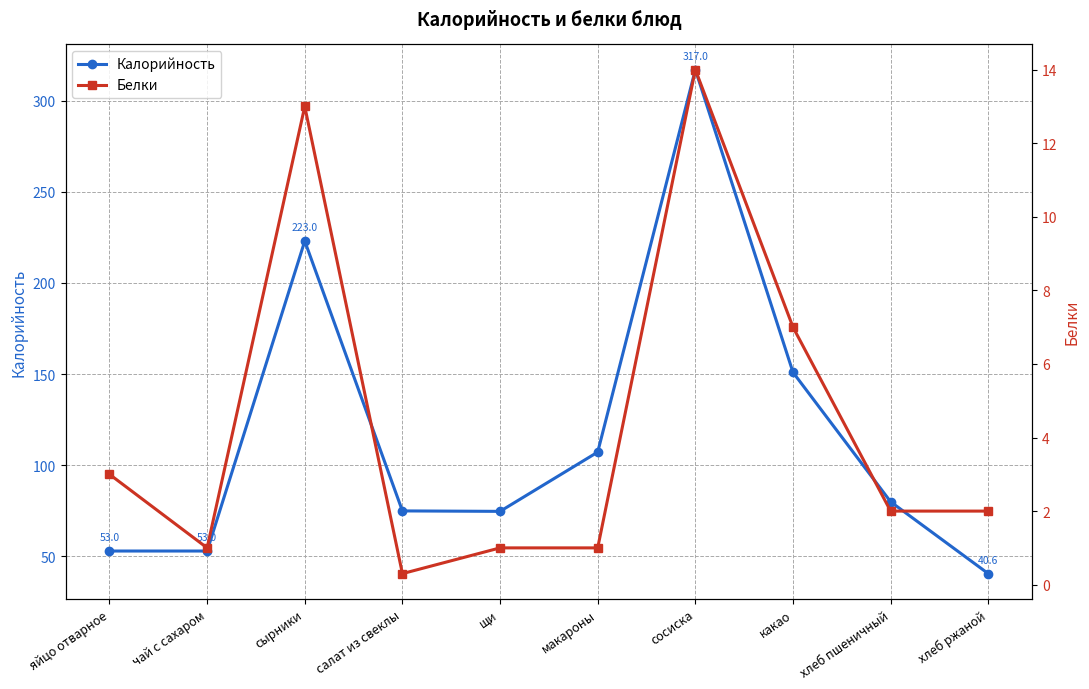

Which has a higher value, щи or какао?

какао